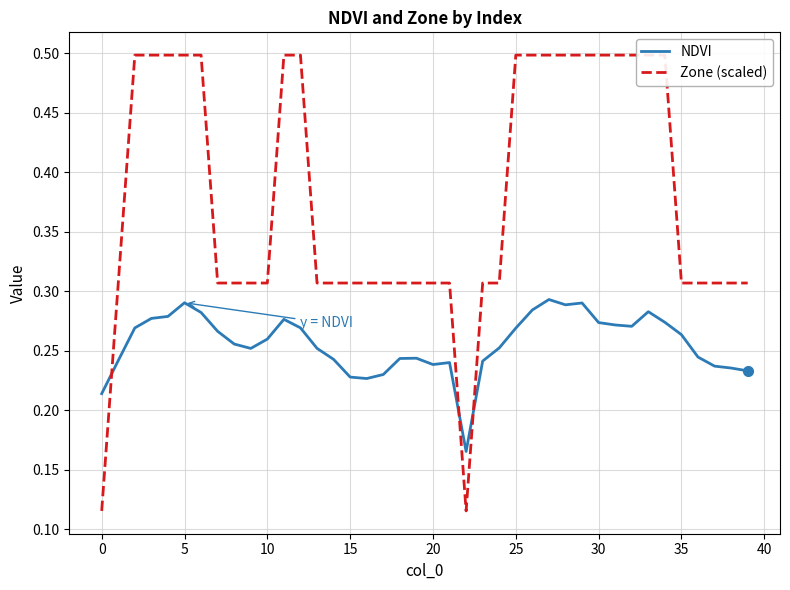

Rank the series at 21 from highest to lowest value.

Zone (scaled), NDVI